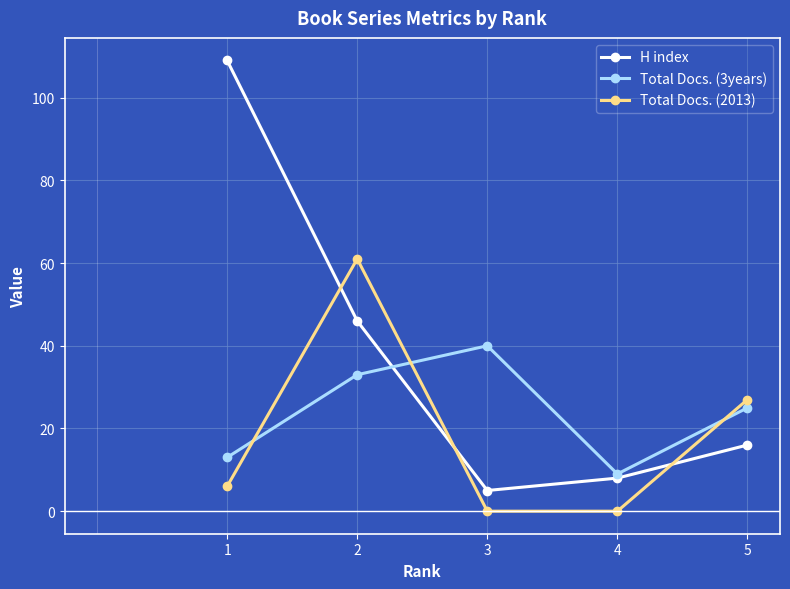

True or false: Total Docs. (2013) has more than 2 points higher than both neighbors.

False